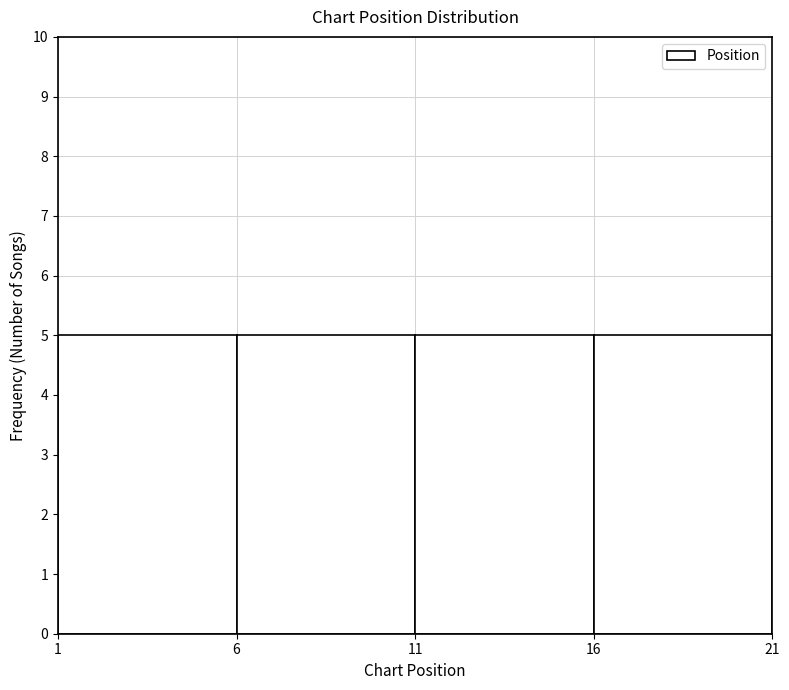

Reading left to right, transcribe this chart: for each bar, give the range it covers on the x-axis and its height. The values are not printed on the chart, so give them approximately, as read against the axis.

1 to 6: 5
6 to 11: 5
11 to 16: 5
16 to 21: 5